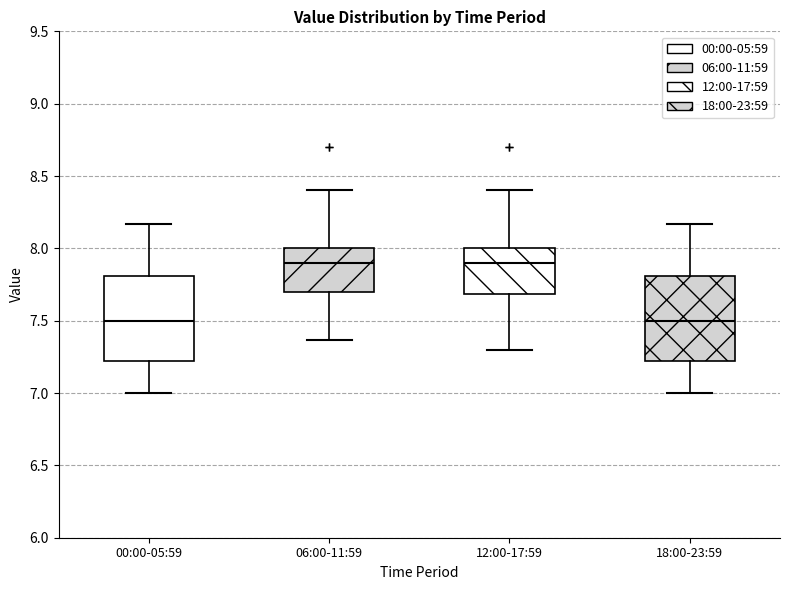

Where is the lower edge of the box for 12:00-17:59 on the y-axis? The values are not printed on the chart, so give them approximately, as read against the axis.

7.70